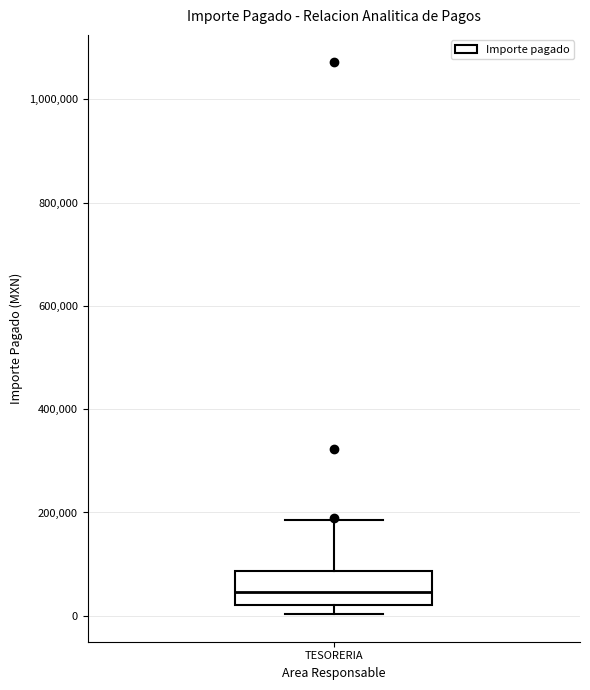

Where does the upper whisker of the box for TESORERIA end on the y-axis? The values are not printed on the chart, so give them approximately, as read against the axis.

180000